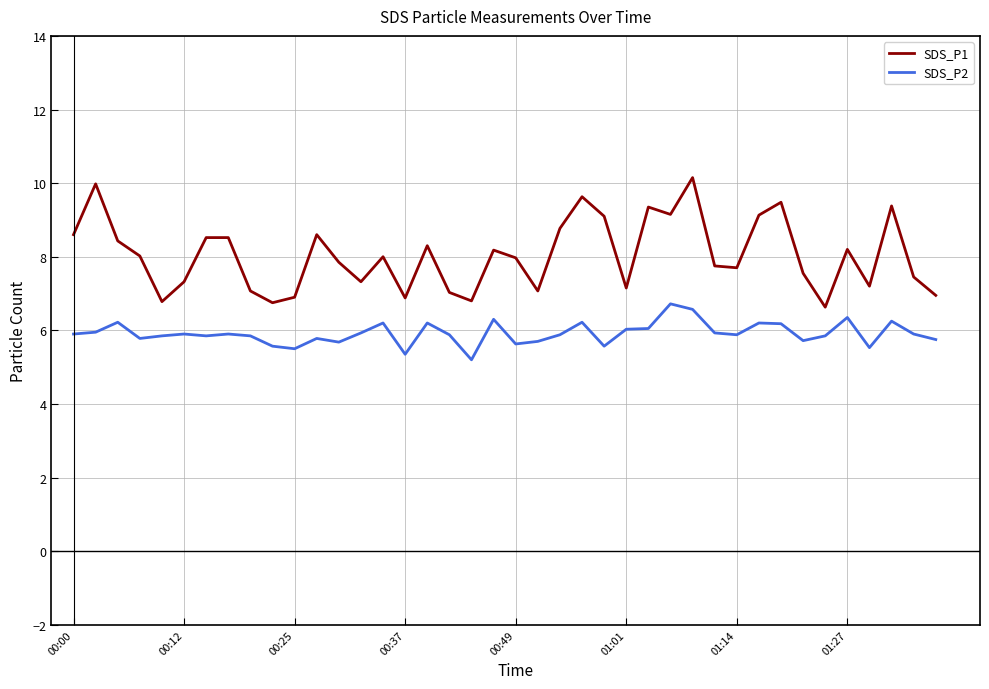

How many series are shown in this chart?

2